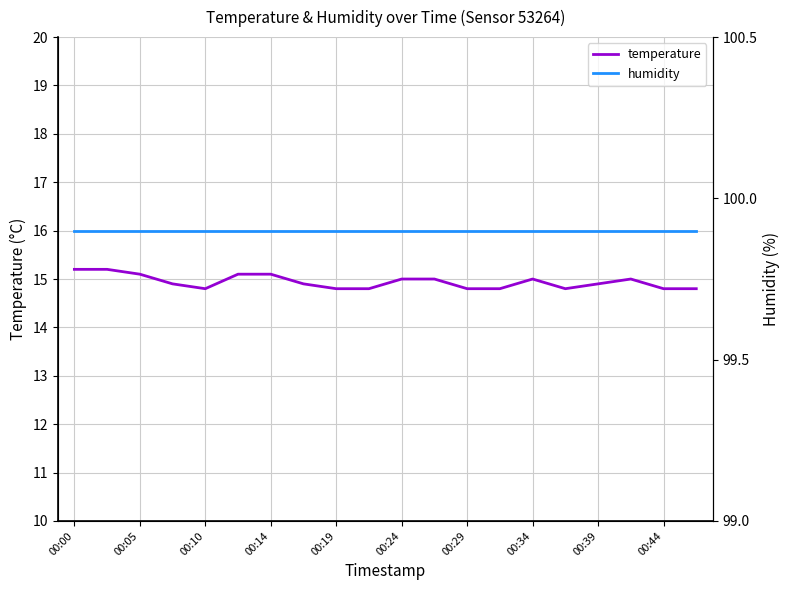

What is the lowest value of the temperature series?

14.8